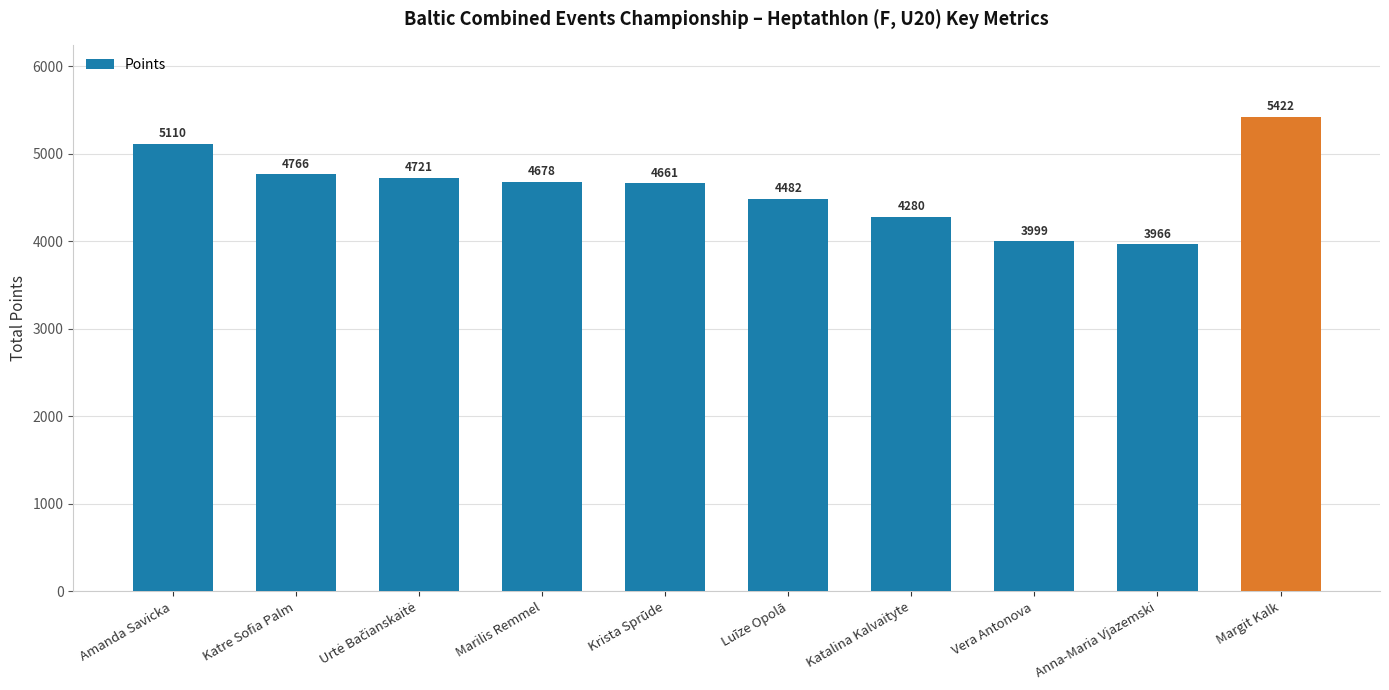

Which category has the highest value across all series?

Margit Kalk